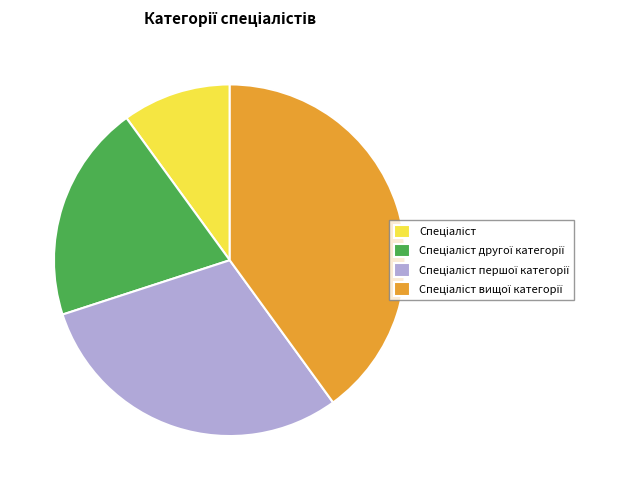

Is there any slice that represents more than half of the pie?

No